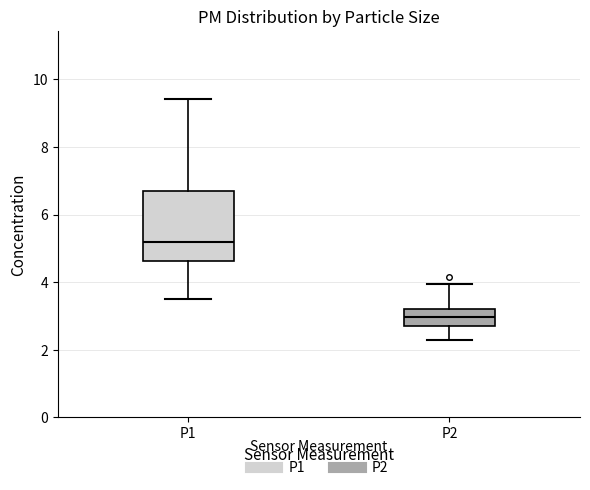

Reading left to right, transcribe this box plot: for each box, give where its median line is, the range the box spans, and where its two whiskers end, as read against the y-axis. The values are not printed on the chart, so give them approximately, as read against the axis.

P1: median 5.2, box 4.6 to 6.8, whiskers 3.6 to 9.4
P2: median 3.0, box 2.8 to 3.2, whiskers 2.4 to 4.0